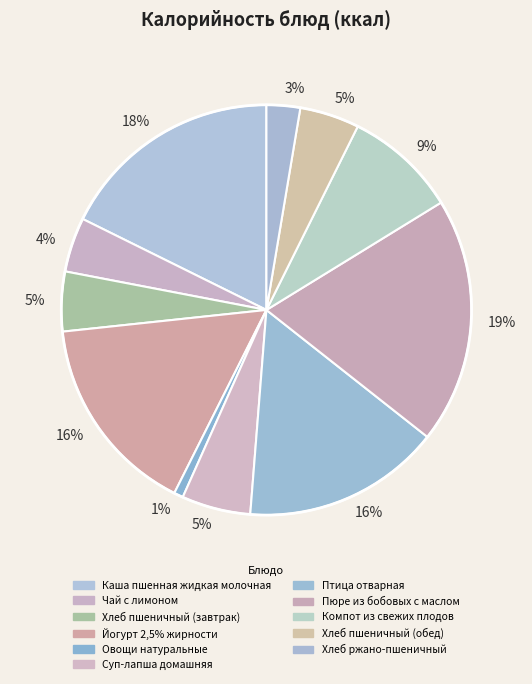

Count the number of slices in the pie.

11